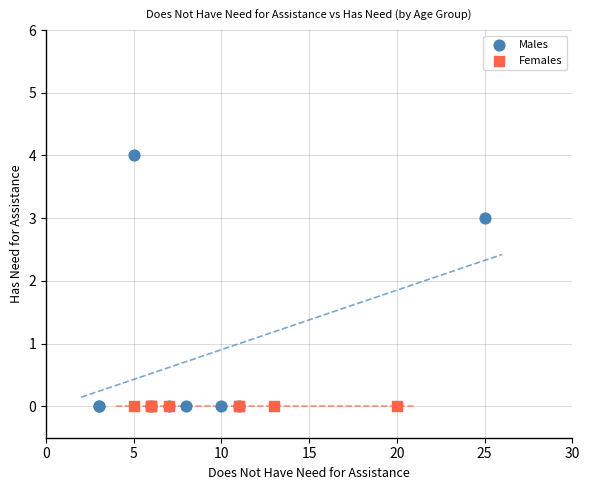

Which series reaches the maximum Y coordinate?

Males